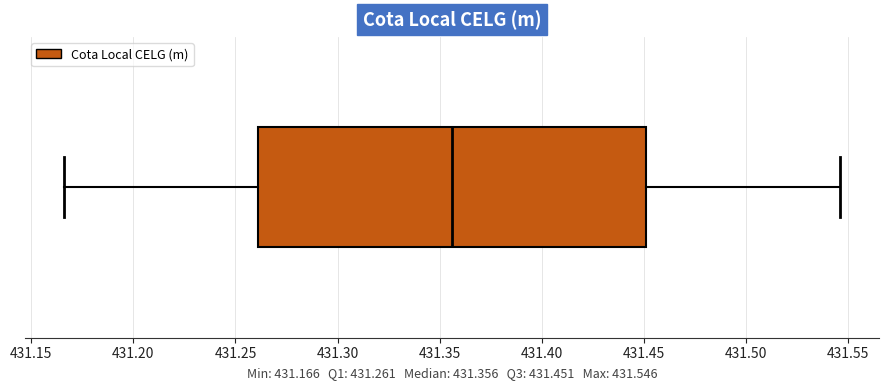

Transcribe this box plot: give where the median line is, the range the box spans, and where the two whiskers end, as read against the x-axis. The values are not printed on the chart, so give them approximately, as read against the axis.

median 431.355, box 431.260 to 431.450, whiskers 431.165 to 431.545